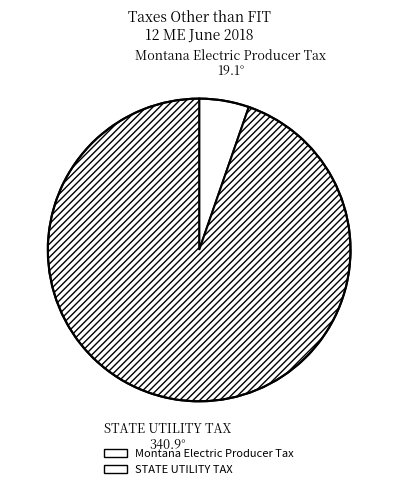

Approximately how many times larger is the value at STATE UTILITY TAX compared to Montana Electric Producer Tax?

17.8